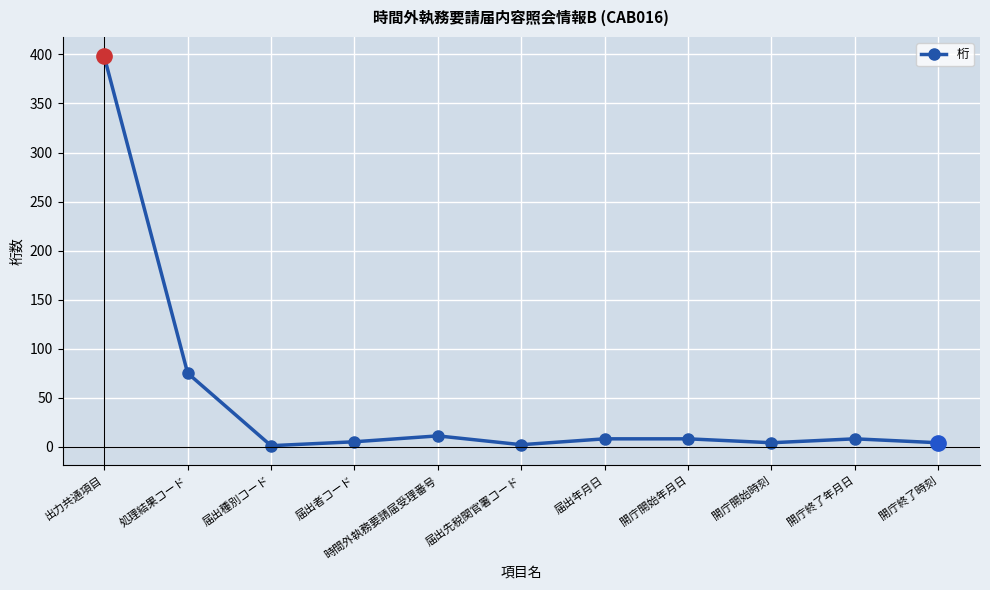

What is the sum of all values?

524